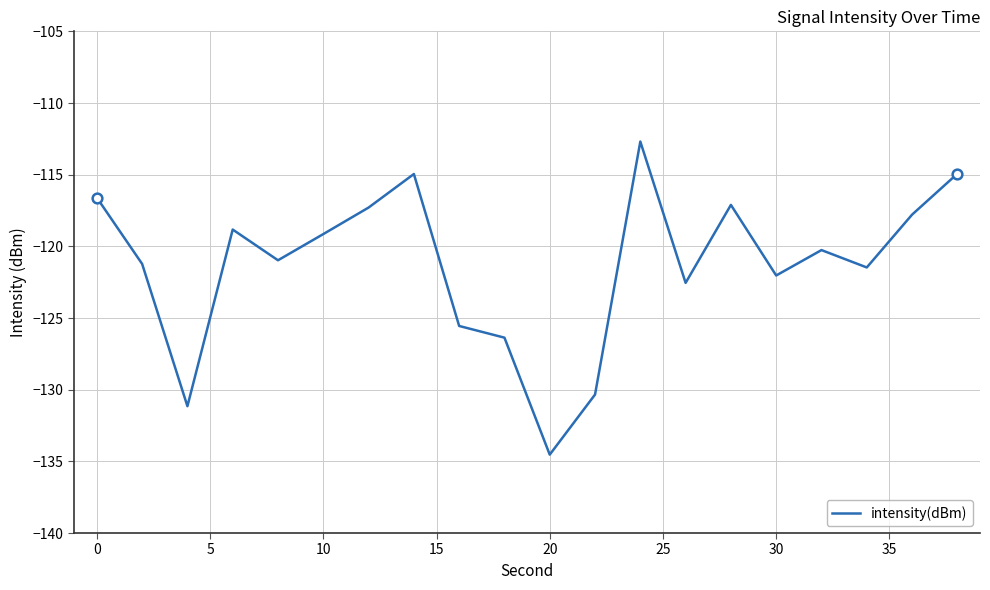

What is the difference between the maximum and minimum values?

21.8